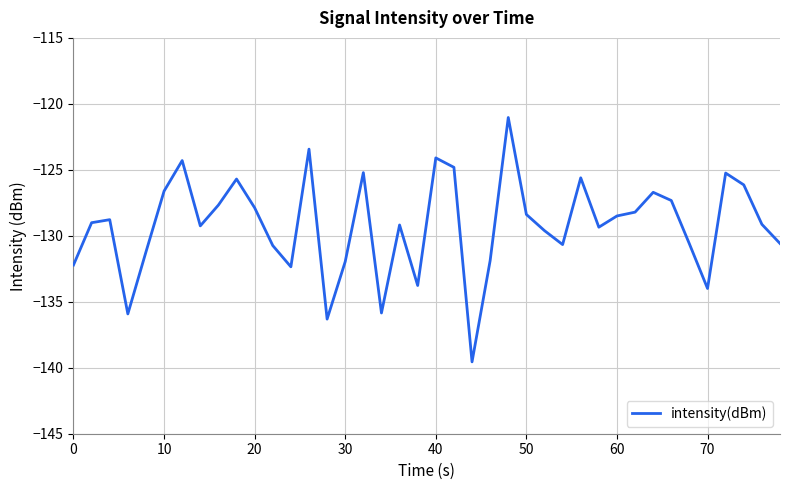

Does the chart display data point markers on the line(s)?

No